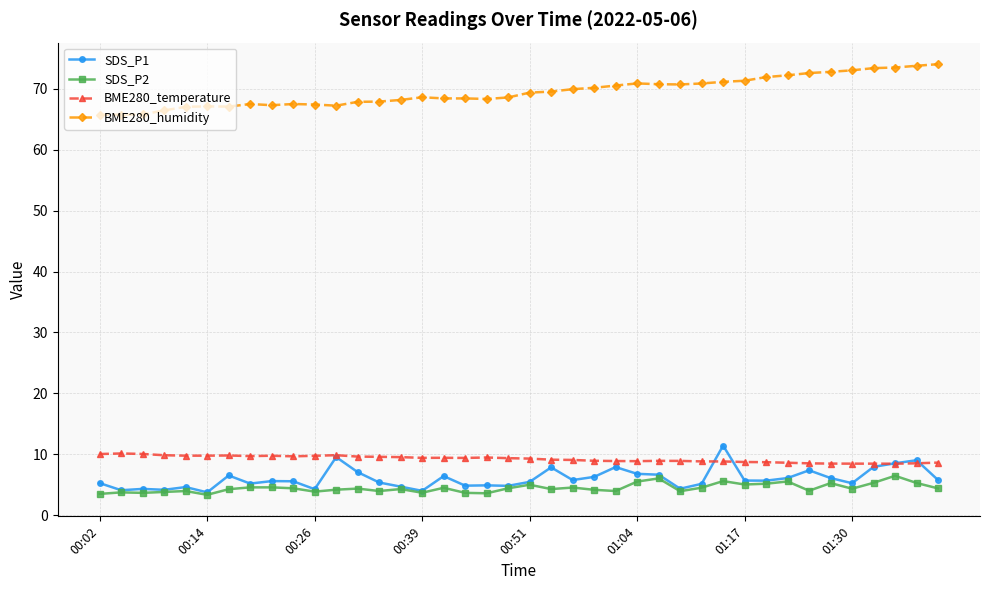

What is the minimum value for BME280_humidity?

65.7